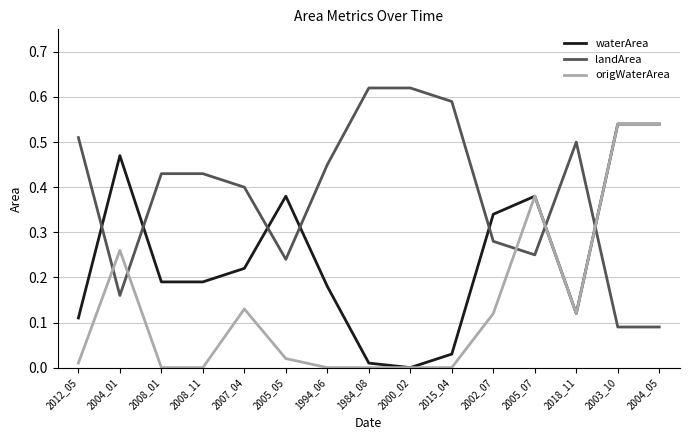

Which series changed the most between 2008_11 and 2004_05?

origWaterArea